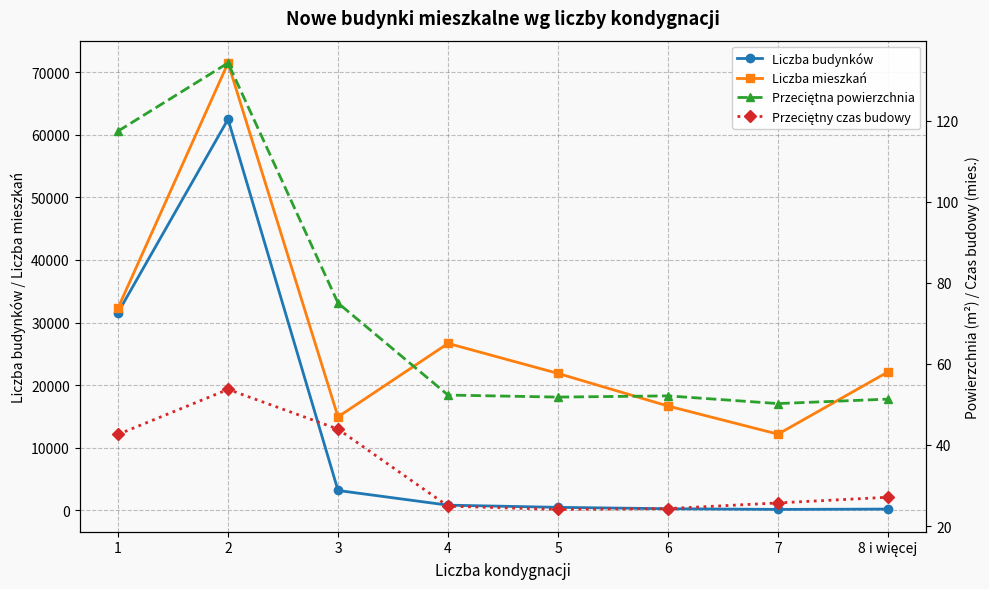

Rank the categories by Przeciętna powierzchnia value from lowest to highest.

7, 8 i więcej, 5, 6, 4, 3, 1, 2